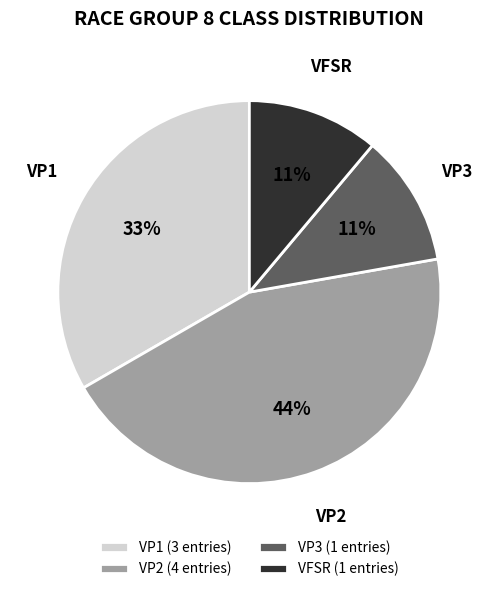

To the nearest percent, what percentage of the pie is VP3?

11%